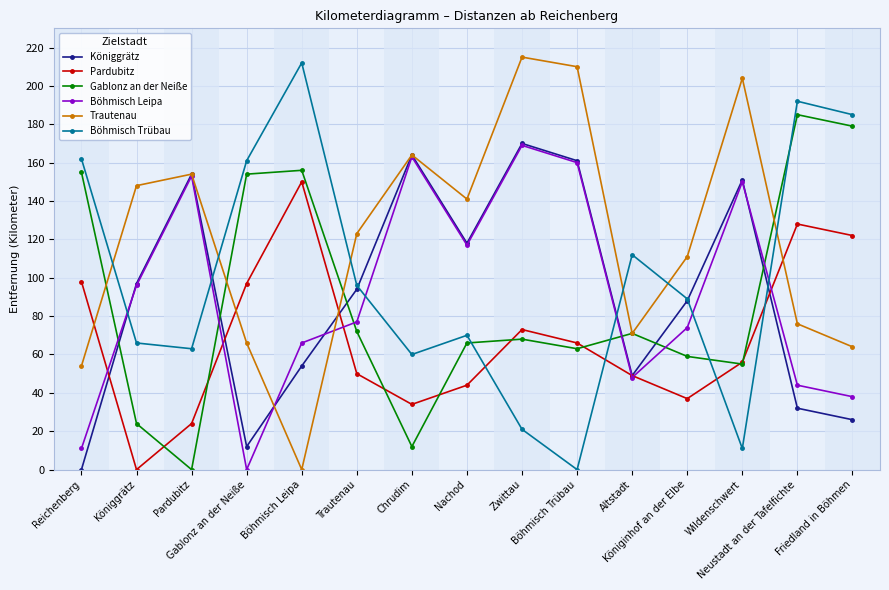

At which category does the chart reach its peak across all series?

Zwittau